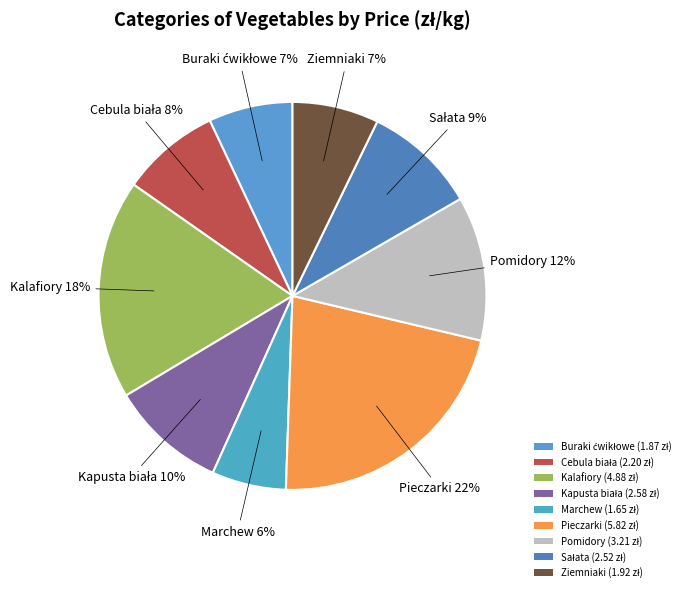

To the nearest percent, what percentage of the pie is Pieczarki?

22%